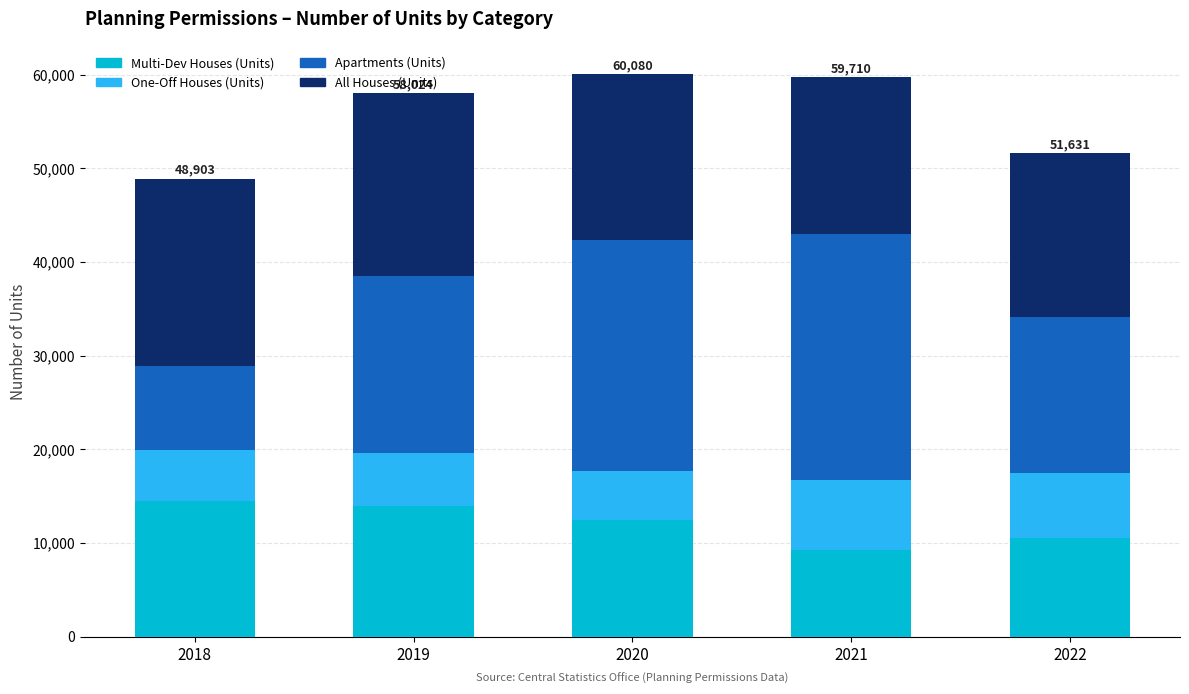

What is the sum of the Multi-Dev Houses (Units) values at 2021 and 2018?

23703